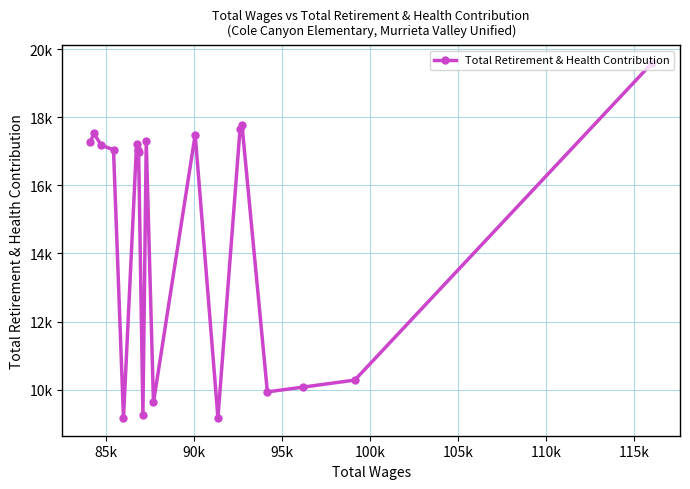

How many data points are above 17045?

9